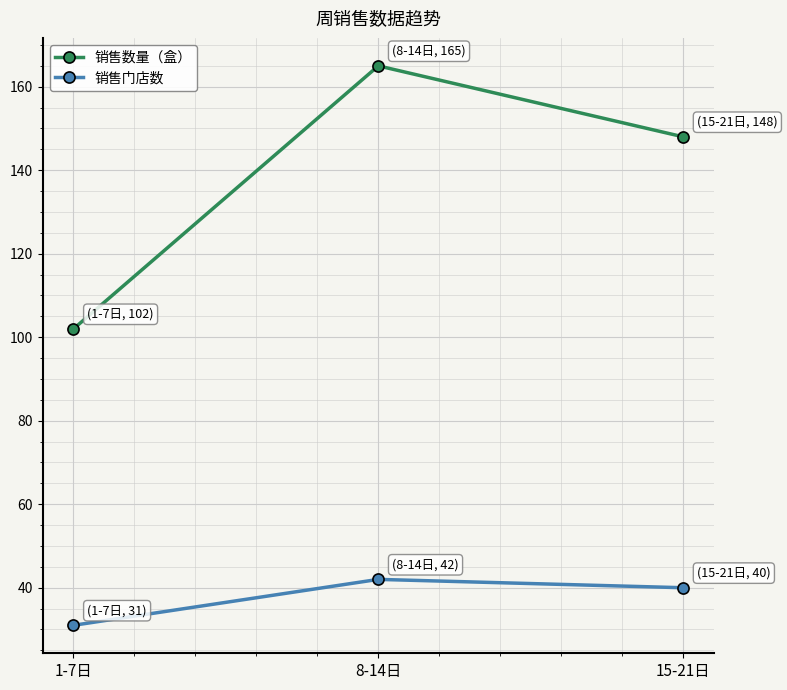

List the labels in order of 销售数量（盒） value, smallest first.

1-7日, 15-21日, 8-14日